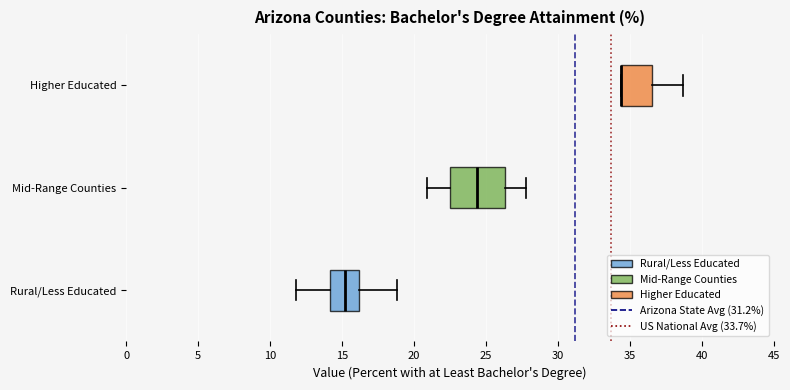

Where does the right whisker of the box for Mid-Range Counties end on the x-axis? The values are not printed on the chart, so give them approximately, as read against the axis.

28.0